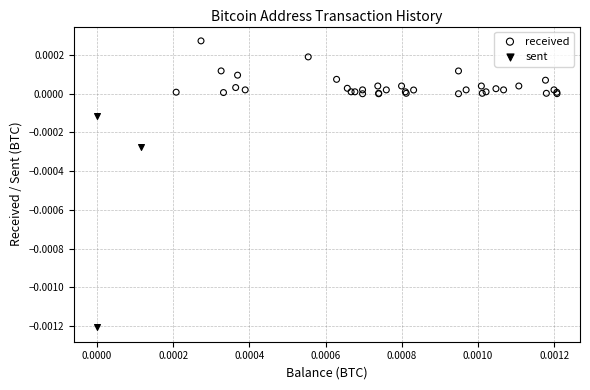

Which series reaches the minimum Y coordinate?

sent